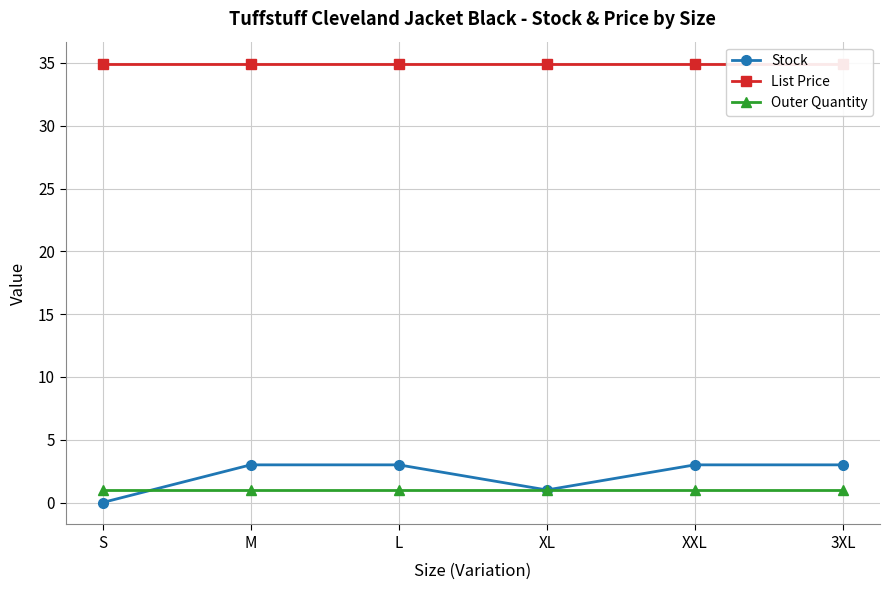

True or false: Outer Quantity has more than 1 interior local peaks.

False